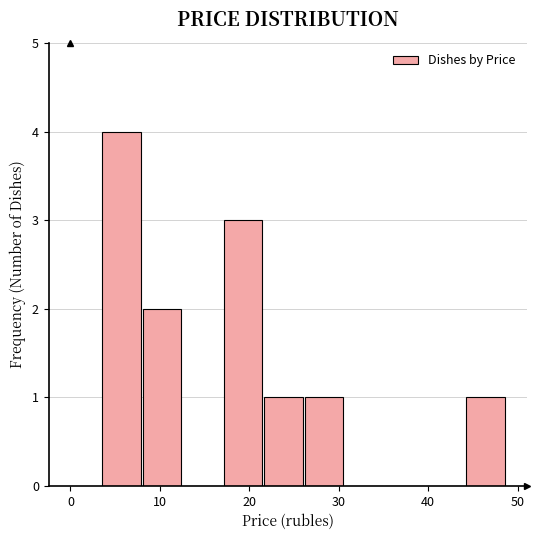

Reading left to right, transcribe this chart: for each bar, give the range it covers on the x-axis and its height. Neither the bar edges nor the heights are printed on the chart, so give them approximately, as read against the axes.

4 to 8: 4
8 to 13: 2
13 to 17: 0
17 to 22: 3
22 to 26: 1
26 to 31: 1
31 to 35: 0
35 to 40: 0
40 to 44: 0
44 to 49: 1